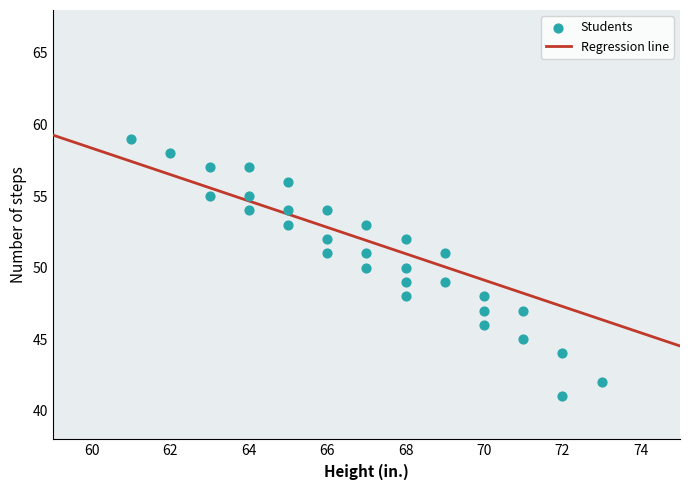

What is the range of Y values (max minus min)?

18